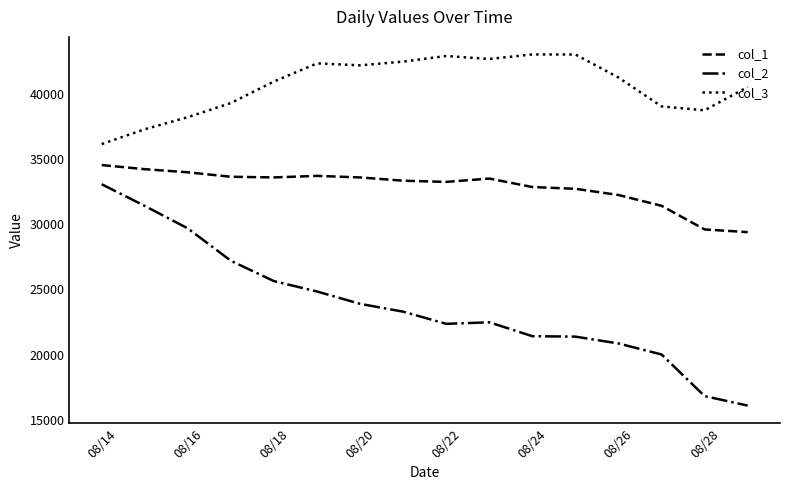

True or false: col_3 and col_1 intersect in this chart.

False